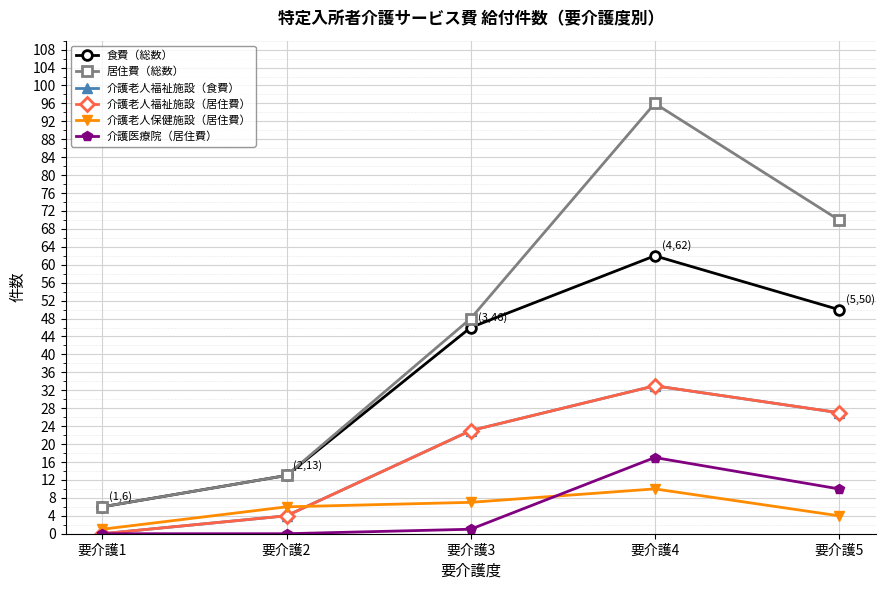

True or false: 介護医療院（居住費） and 居住費（総数） cross at least once.

False